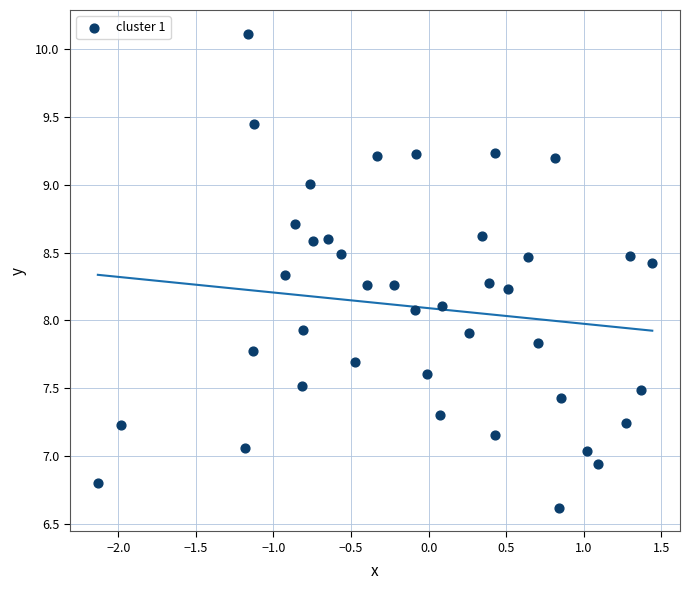

What is the range of X values (max minus min)?

3.6